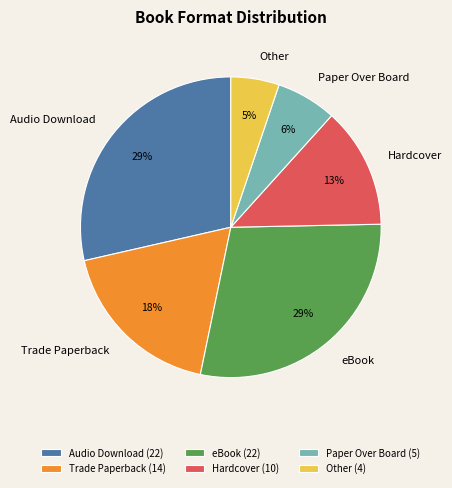

Count the number of slices in the pie.

6